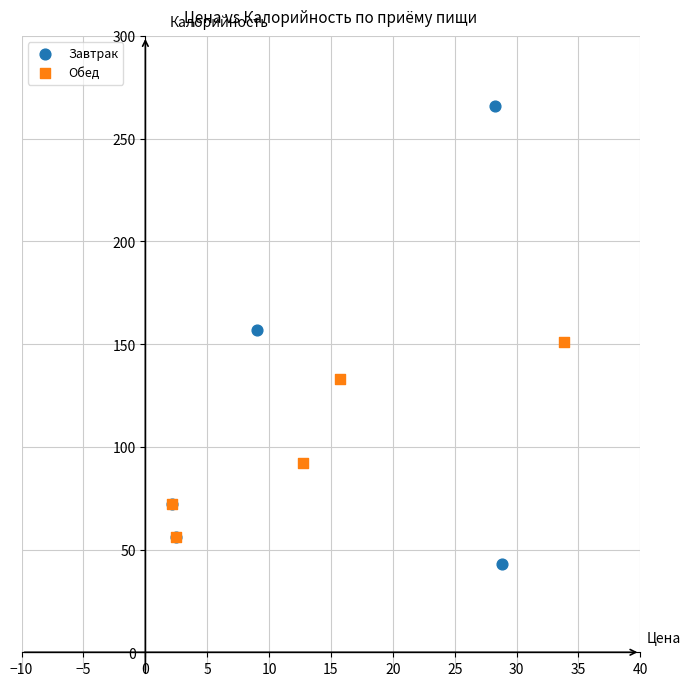

Which series contains the lowest Y value?

Завтрак